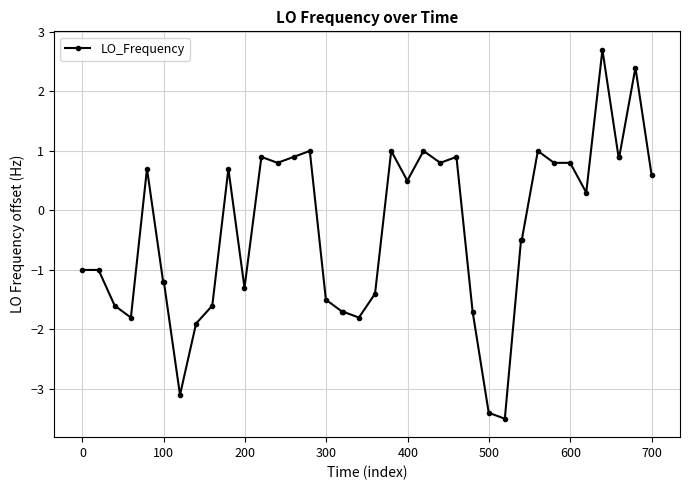

How many lines are shown in the chart?

1